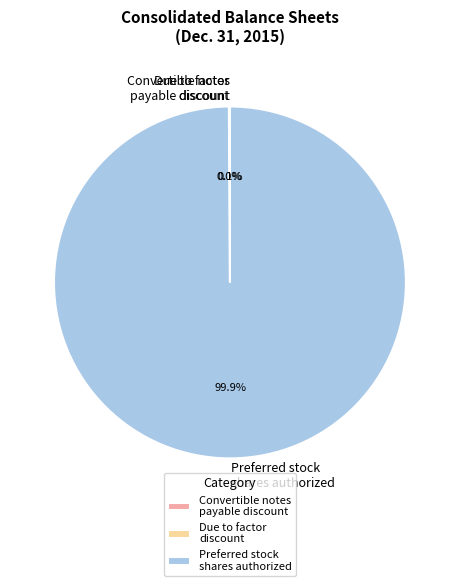

The Preferred stock shares authorized slice represents 10% of the pie. True or false?

False